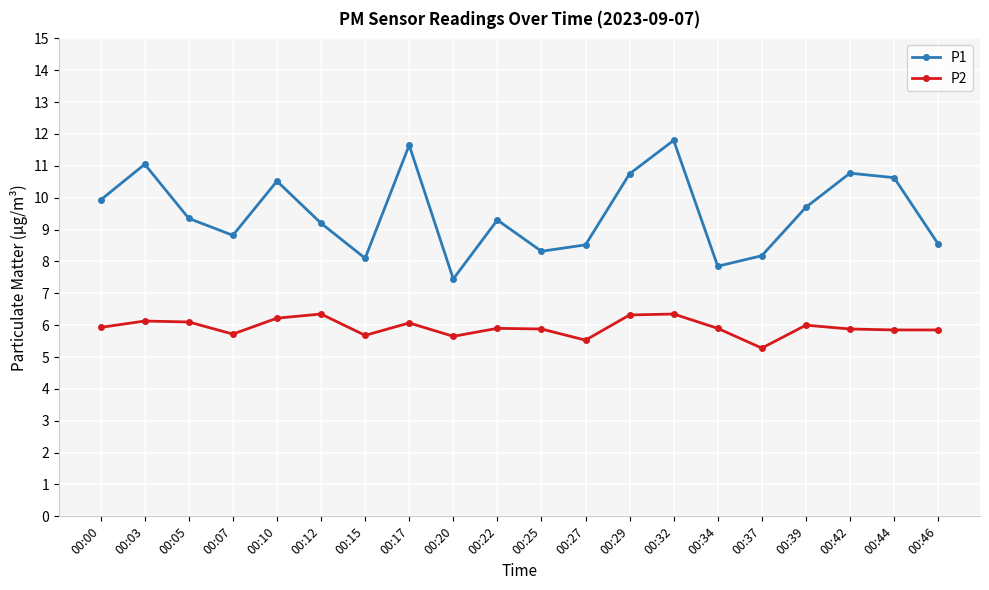

At 00:12, list the series in order from smallest to largest.

P2, P1